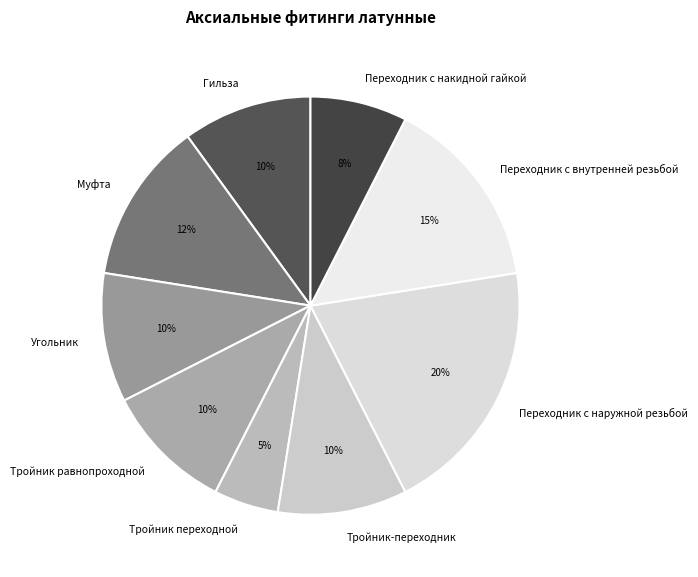

Which category has the smallest portion of the pie?

Тройник переходной